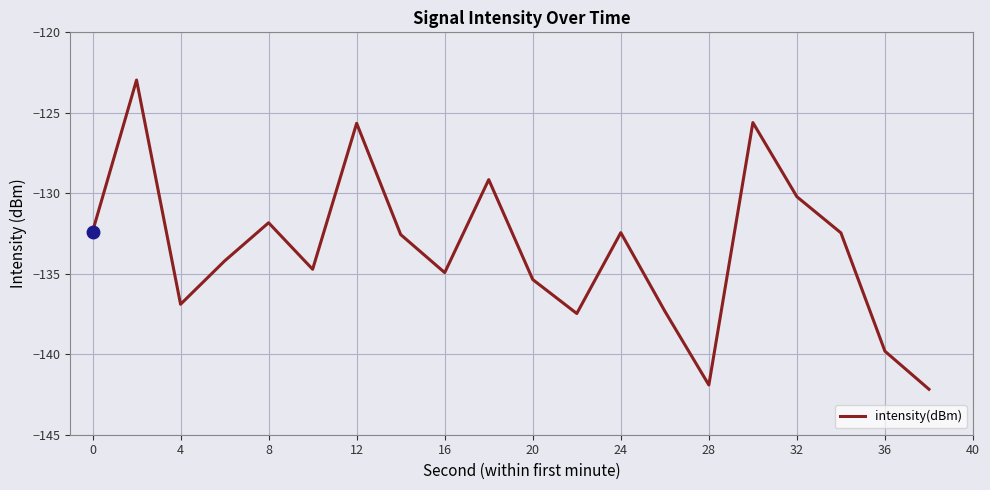

True or false: there are more than 0 points higher than both neighbors.

True